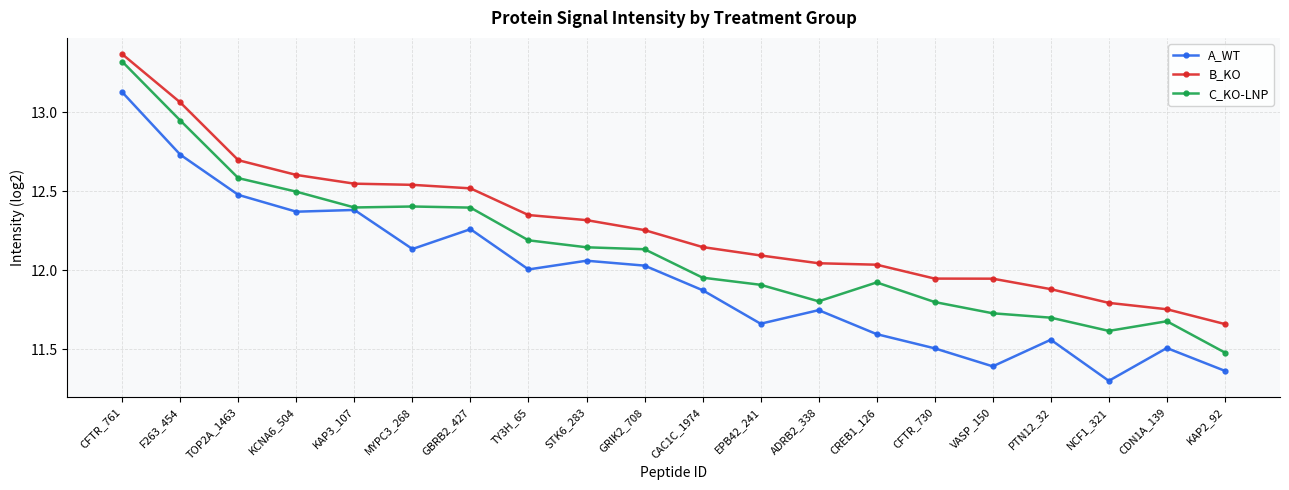

True or false: A_WT and B_KO cross at least once.

False